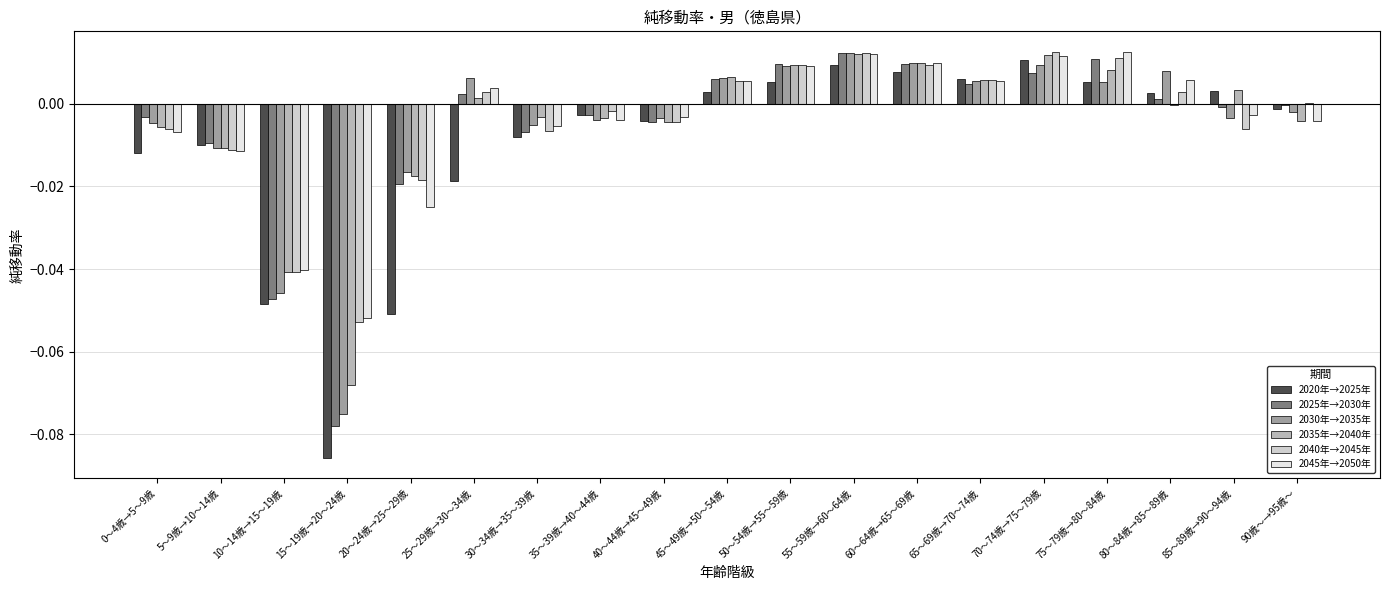

Is the value of 2030年→2035年 at 85～89歳→90～94歳 greater than the value of 2025年→2030年 at 30～34歳→35～39歳?

Yes